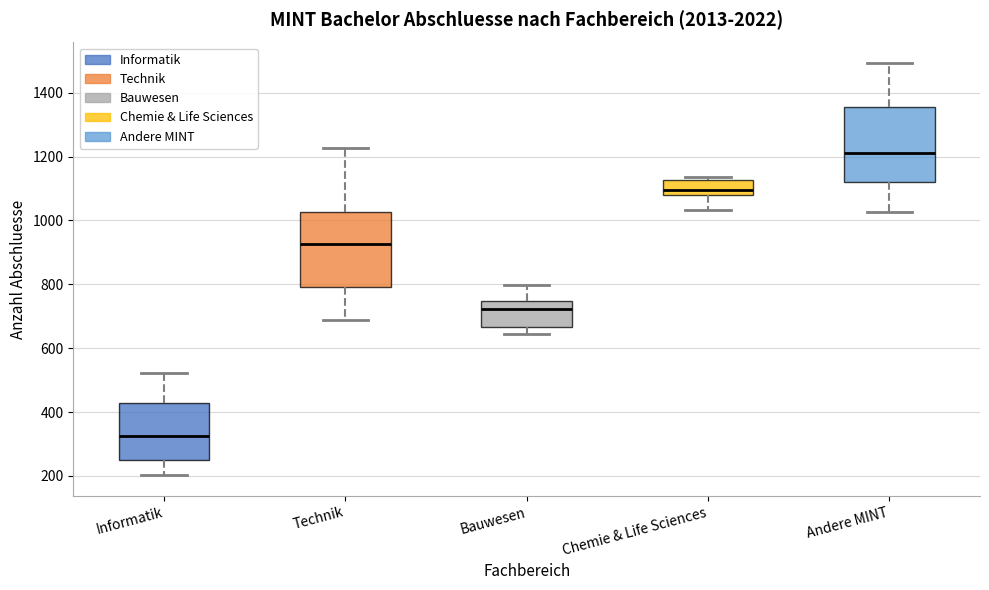

Which box has the highest median line?

Andere MINT